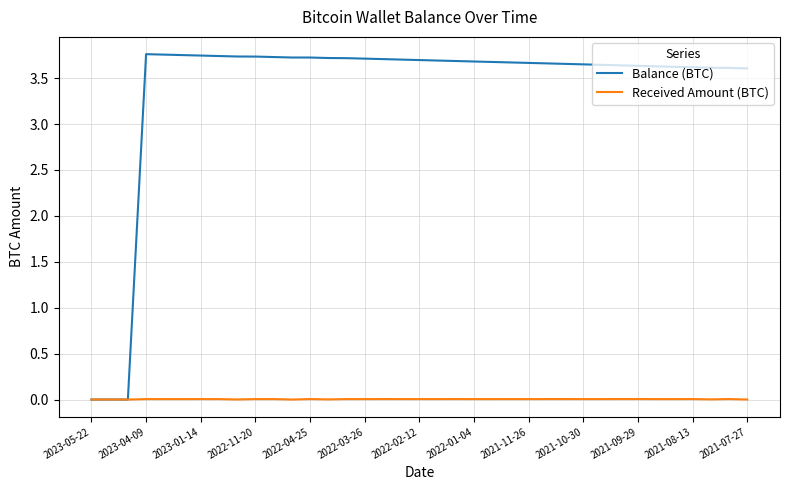

Which series has the largest total across all categories?

Balance (BTC)